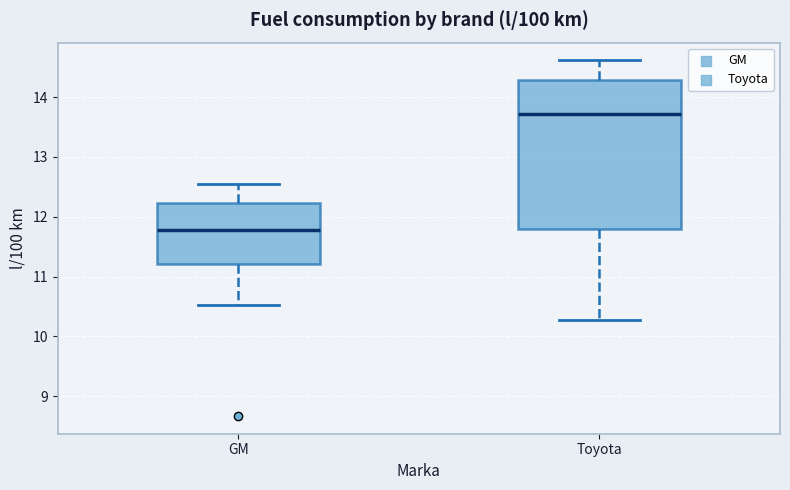

Comparing the boxes themselves (not the whiskers), which one is the tallest?

Toyota